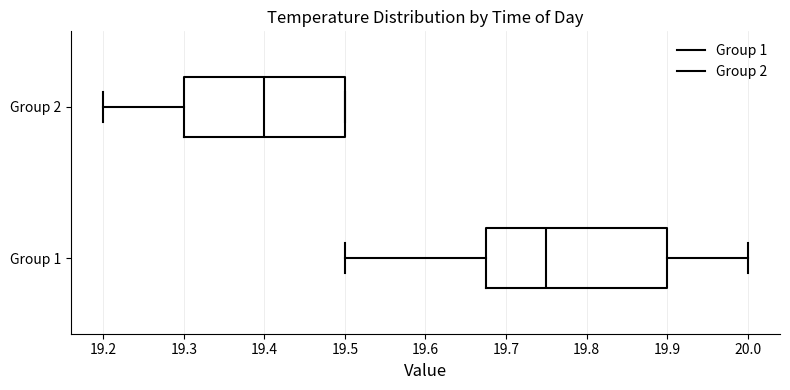

Which box's median line is the furthest to the right?

Group 1